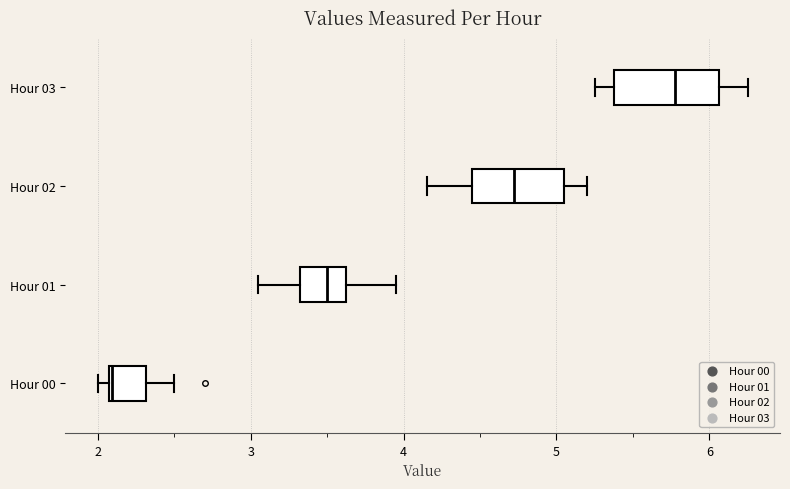

Reading bottom to top, transcribe this box plot: for each box, give where its median line is, the range the box spans, and where its two whiskers end, as read against the x-axis. The values are not printed on the chart, so give them approximately, as read against the axis.

Hour 00: median 2.1, box 2.1 to 2.3, whiskers 2.0 to 2.5
Hour 01: median 3.5, box 3.3 to 3.6, whiskers 3.1 to 4.0
Hour 02: median 4.7, box 4.5 to 5.1, whiskers 4.2 to 5.2
Hour 03: median 5.8, box 5.4 to 6.1, whiskers 5.3 to 6.3